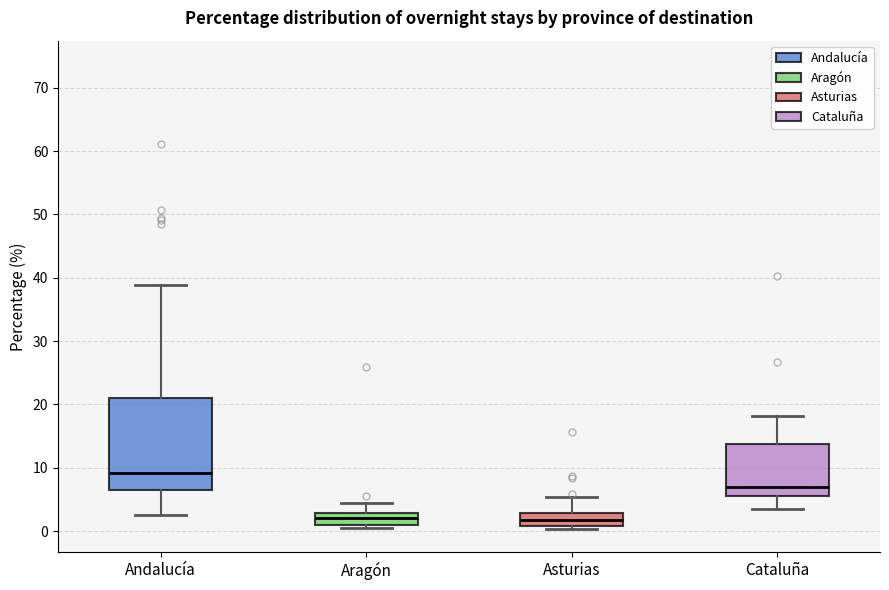

Reading left to right, transcribe this box plot: for each box, give where its median line is, the range the box spans, and where its two whiskers end, as read against the y-axis. The values are not printed on the chart, so give them approximately, as read against the axis.

Andalucía: median 9, box 6 to 21, whiskers 3 to 39
Aragón: median 2, box 1 to 3, whiskers 1 (just below the box's lower edge) to 4
Asturias: median 2, box 1 to 3, whiskers 0 to 5
Cataluña: median 7, box 5 to 14, whiskers 4 to 18